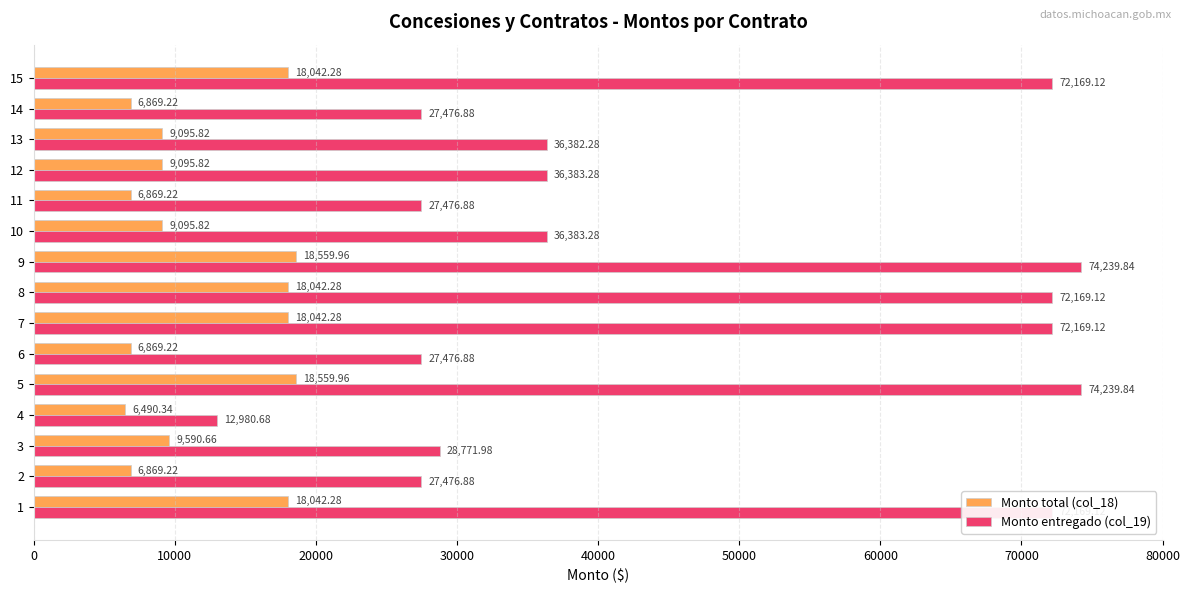

Which series has the largest total across all categories?

Monto entregado (col_19)